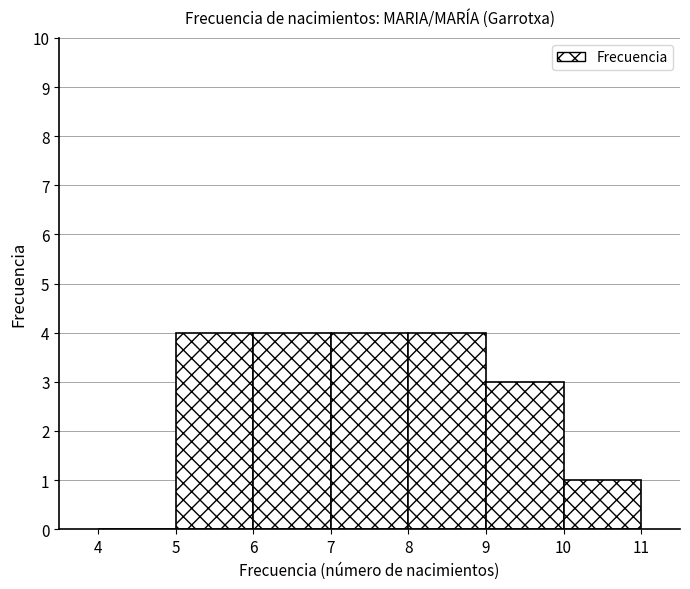

Reading left to right, list every bar in this chart as the range it spans on the x-axis followed by its height. The values are not printed on the chart, so give them approximately, as read against the axis.

4 to 5: 0
5 to 6: 4
6 to 7: 4
7 to 8: 4
8 to 9: 4
9 to 10: 3
10 to 11: 1